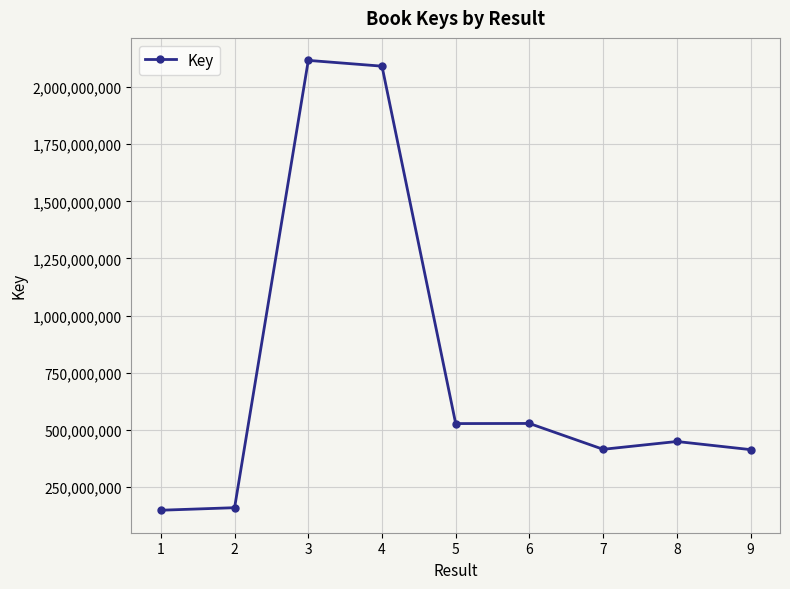

Count the number of categories in the chart.

9